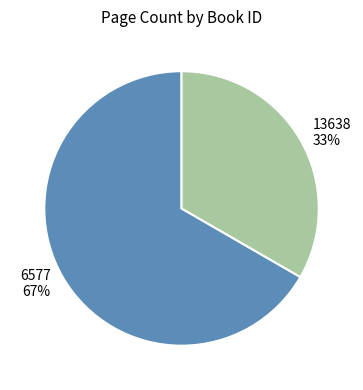

Is there a majority slice in this chart?

Yes